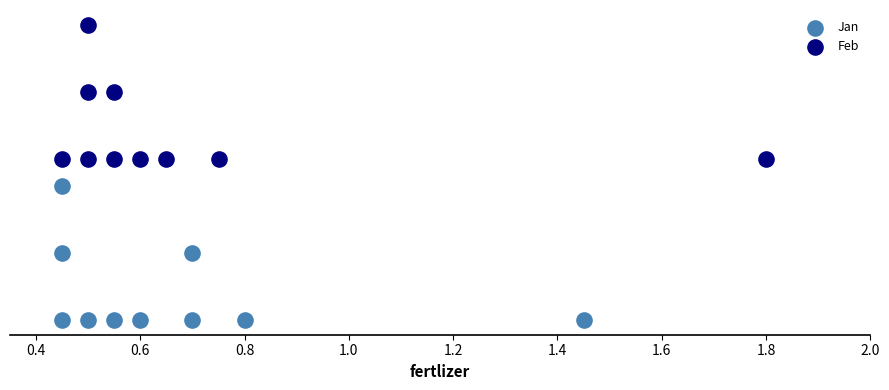

What are all the series names shown in the legend?

Jan, Feb